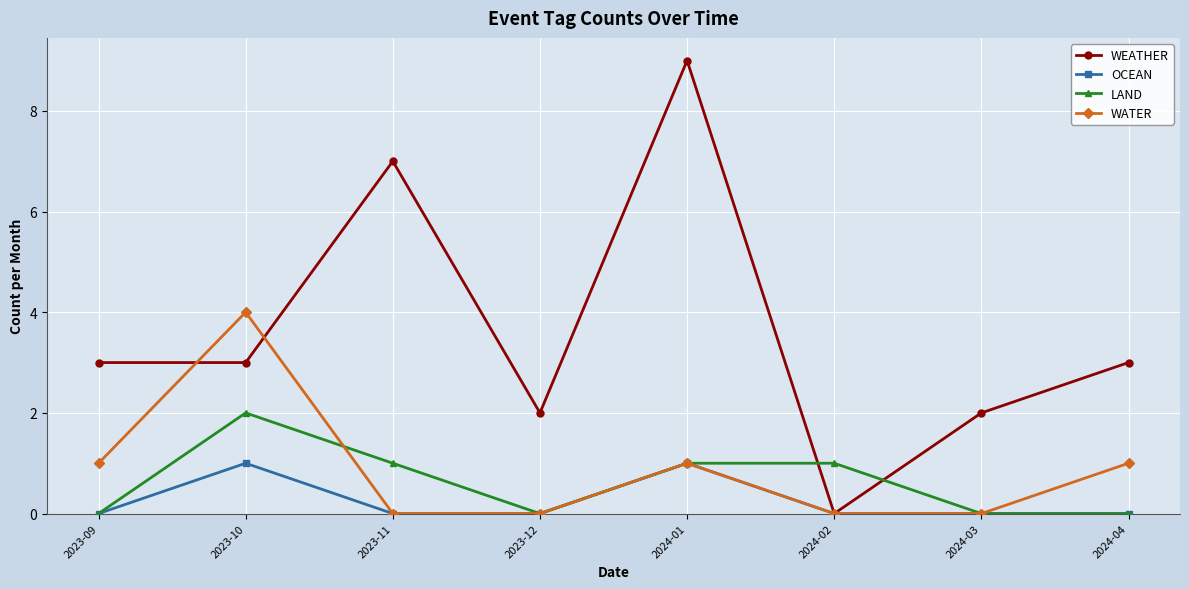

Is it true that LAND equals 0 at 2024-03?

True